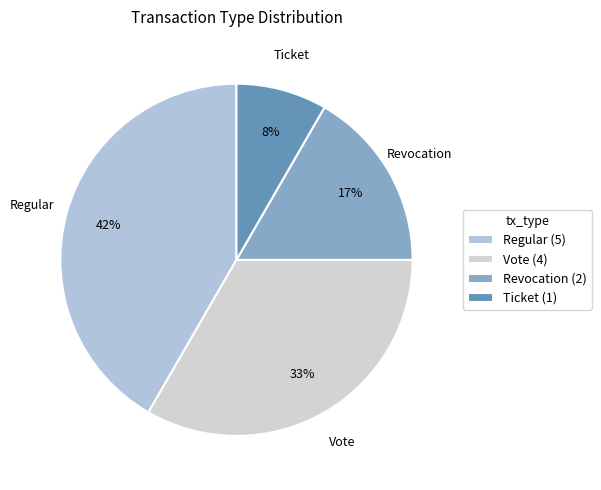

To the nearest percent, what percentage of the pie is Ticket?

8%